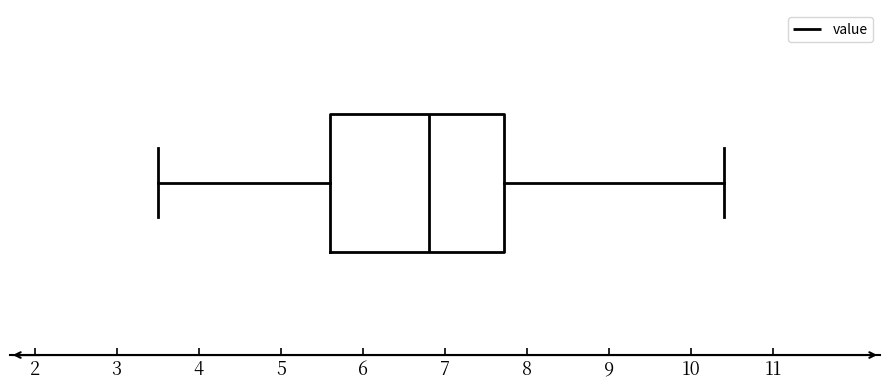

Read this box plot against the x-axis: the position of the median line, the range covered by the box, and the ends of both whiskers. The values are not printed on the chart, so give them approximately, as read against the axis.

median 6.8, box 5.6 to 7.7, whiskers 3.5 to 10.4